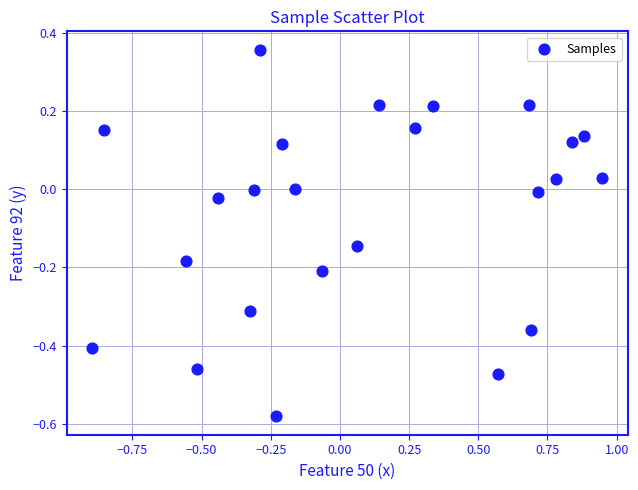

What is the range of X values (max minus min)?

1.8